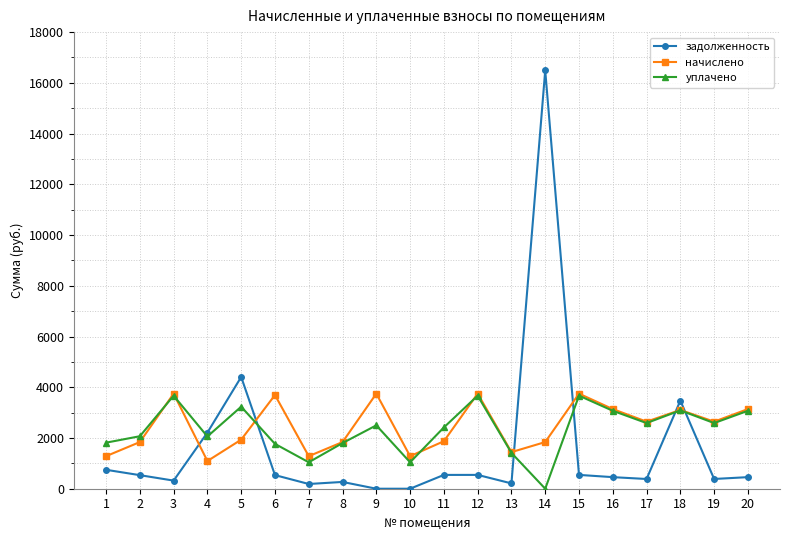

The value of уплачено at 2 is 2973.4. True or false?

False